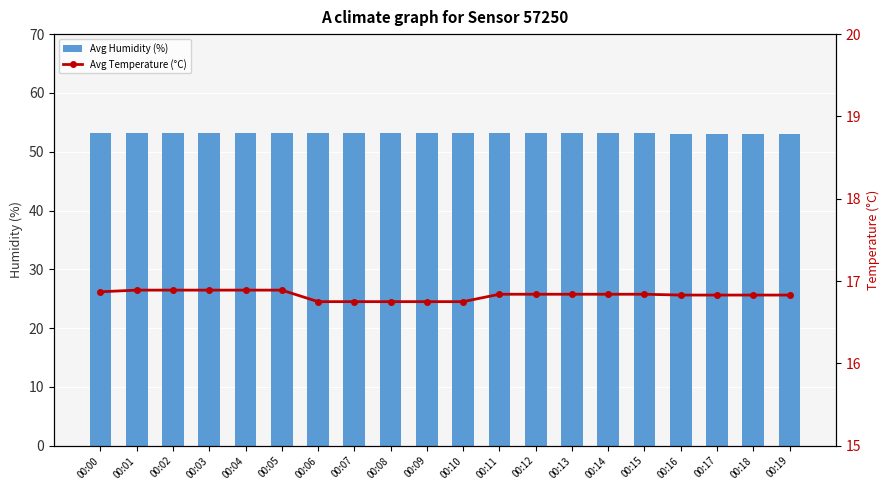

Rank the series at 00:19 from lowest to highest value.

Avg Temperature (°C), Avg Humidity (%)